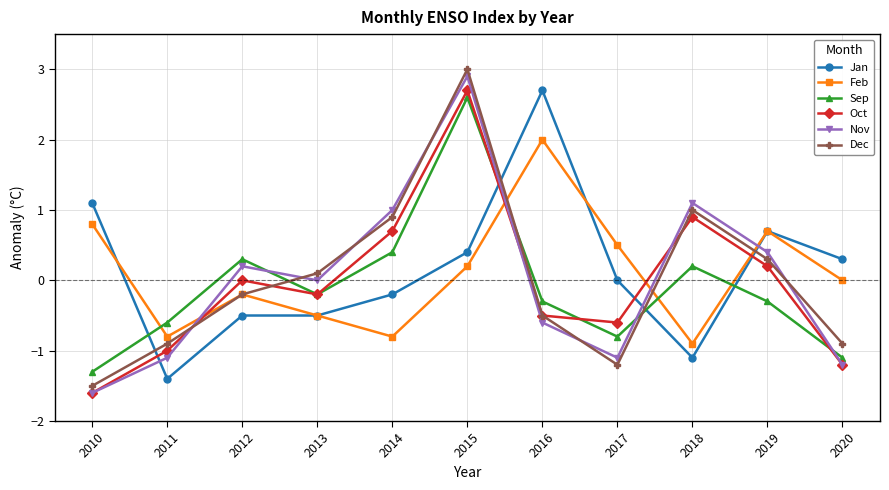

What is the average value of the Oct series?

-0.1